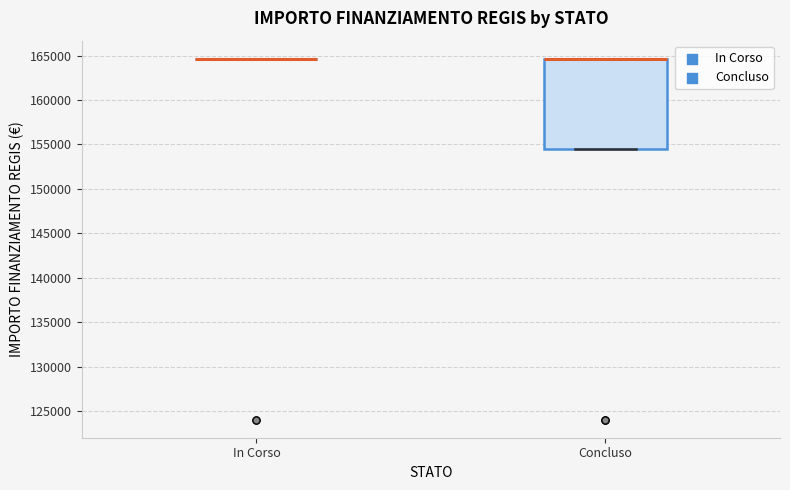

Which box is the tallest, from its lower edge to its upper edge?

Concluso